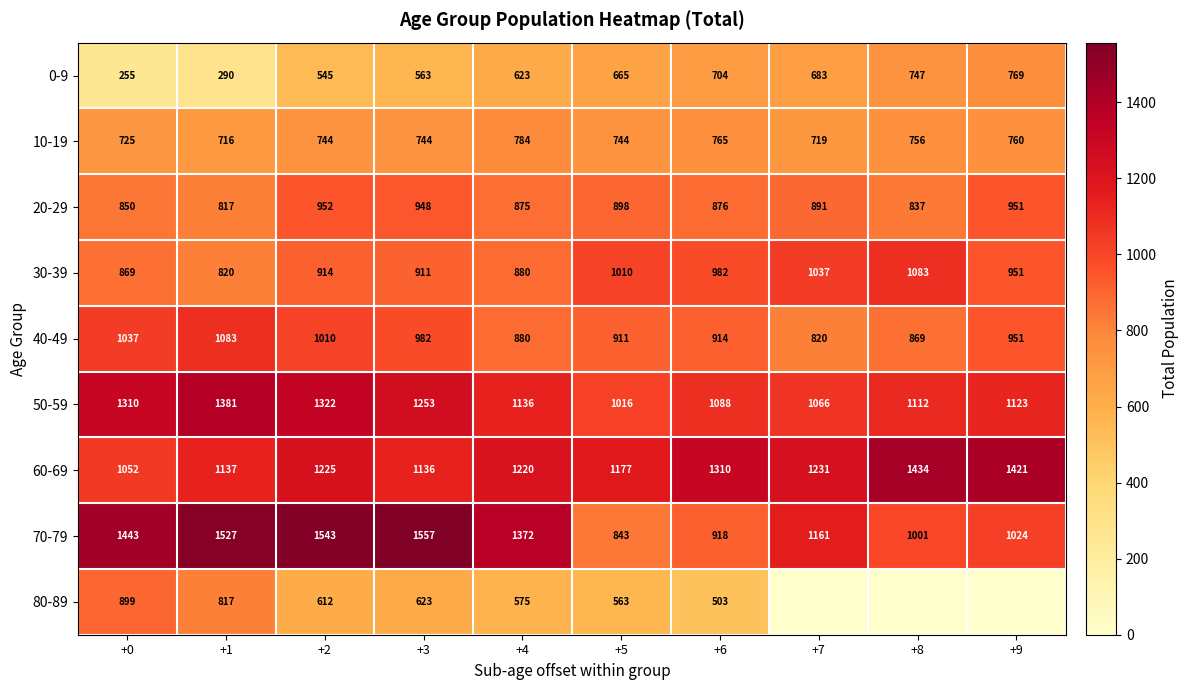

What is the total value across all series at +5?

7827